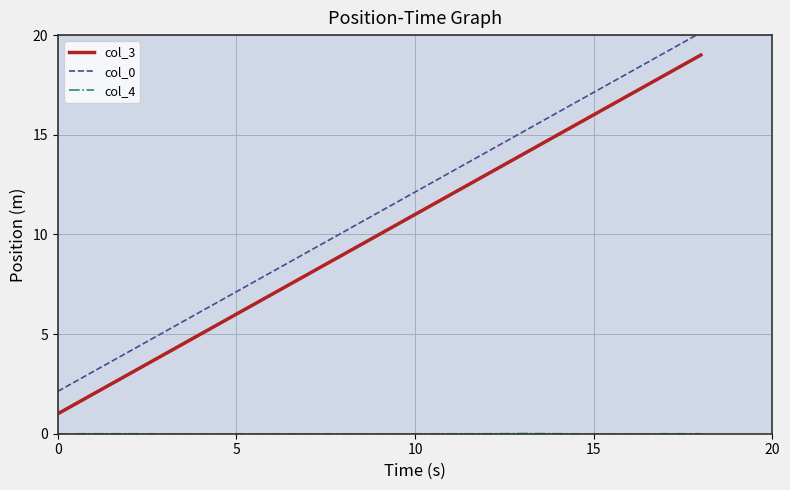

What is the minimum value for col_0?

2.1